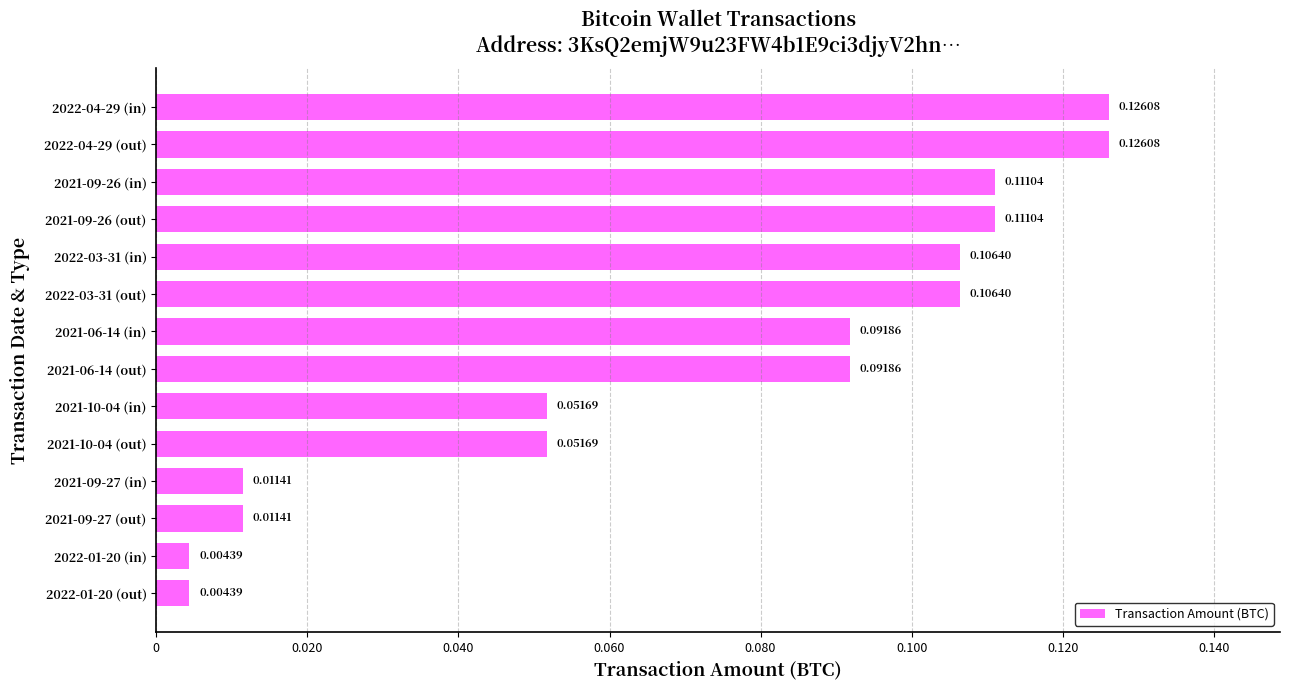

Between 2021-06-14 (in) and 2022-01-20 (in), which is larger?

2021-06-14 (in)